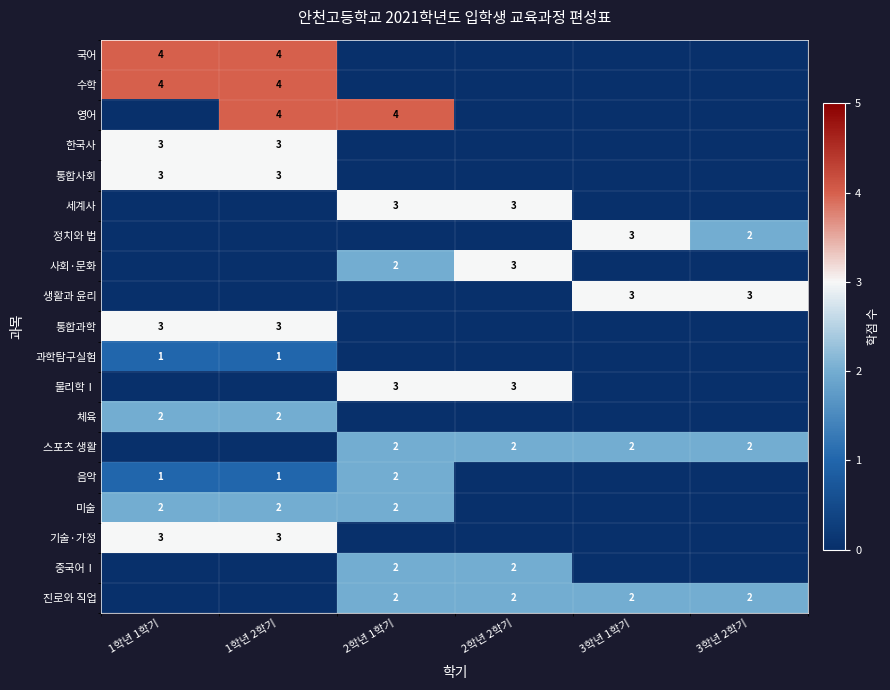

What is the highest value of the 진로와 직업 series?

2